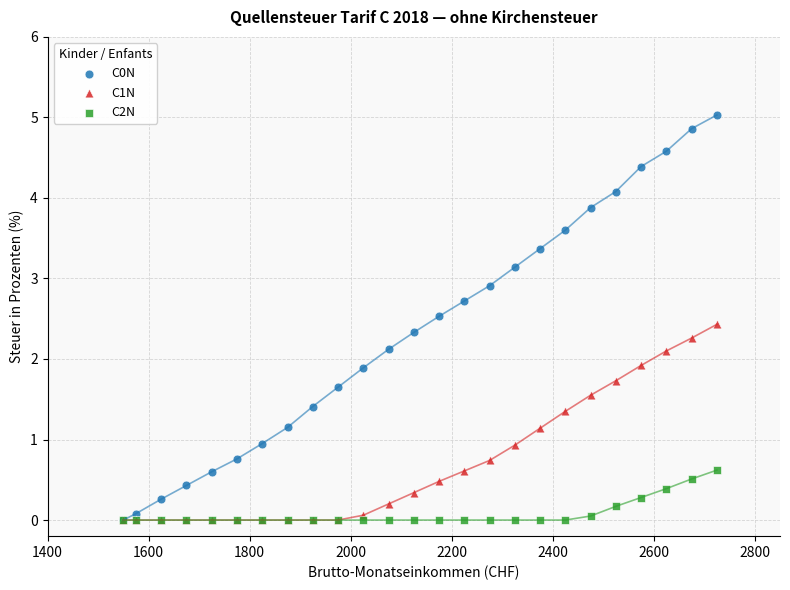

Which series reaches the maximum Y coordinate?

C0N